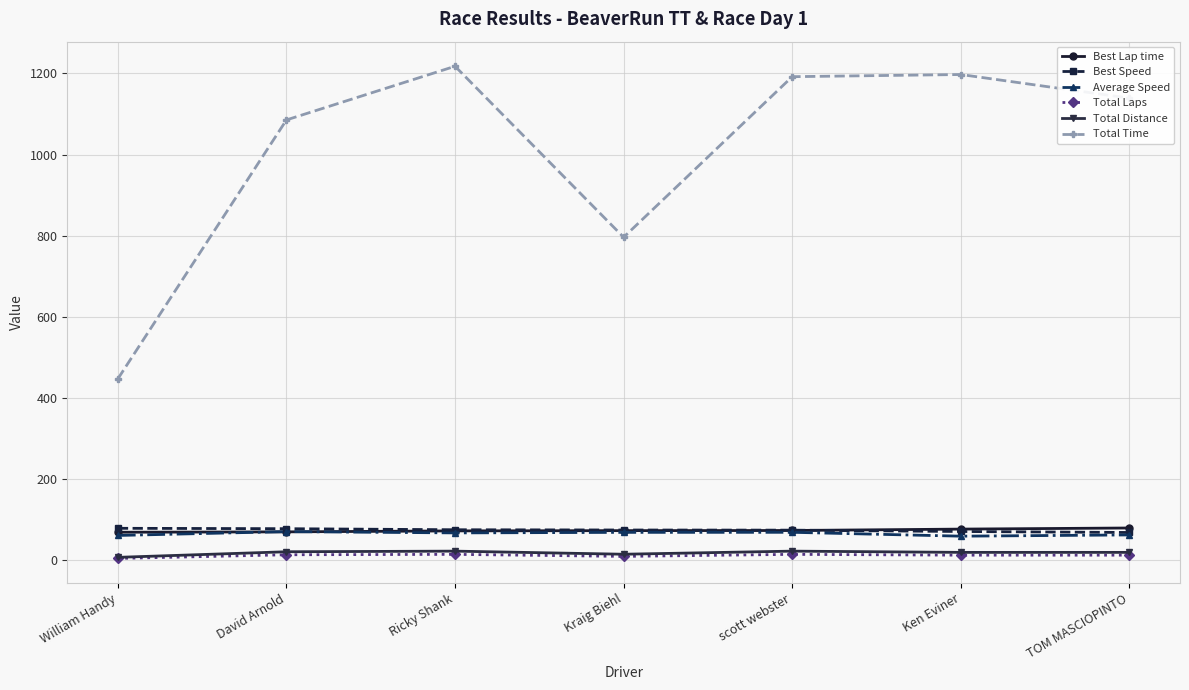

How many lines are shown in the chart?

6